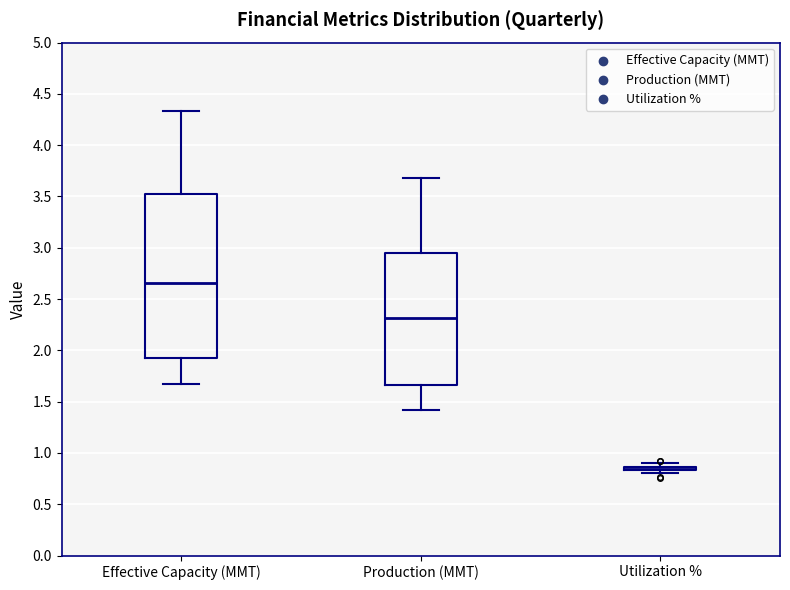

Reading left to right, transcribe this box plot: for each box, give where its median line is, the range the box spans, and where its two whiskers end, as read against the y-axis. The values are not printed on the chart, so give them approximately, as read against the axis.

Effective Capacity (MMT): median 2.65, box 1.95 to 3.55, whiskers 1.65 to 4.35
Production (MMT): median 2.30, box 1.65 to 2.95, whiskers 1.40 to 3.70
Utilization %: box collapsed to a line at 0.85, whiskers 0.80 to 0.90